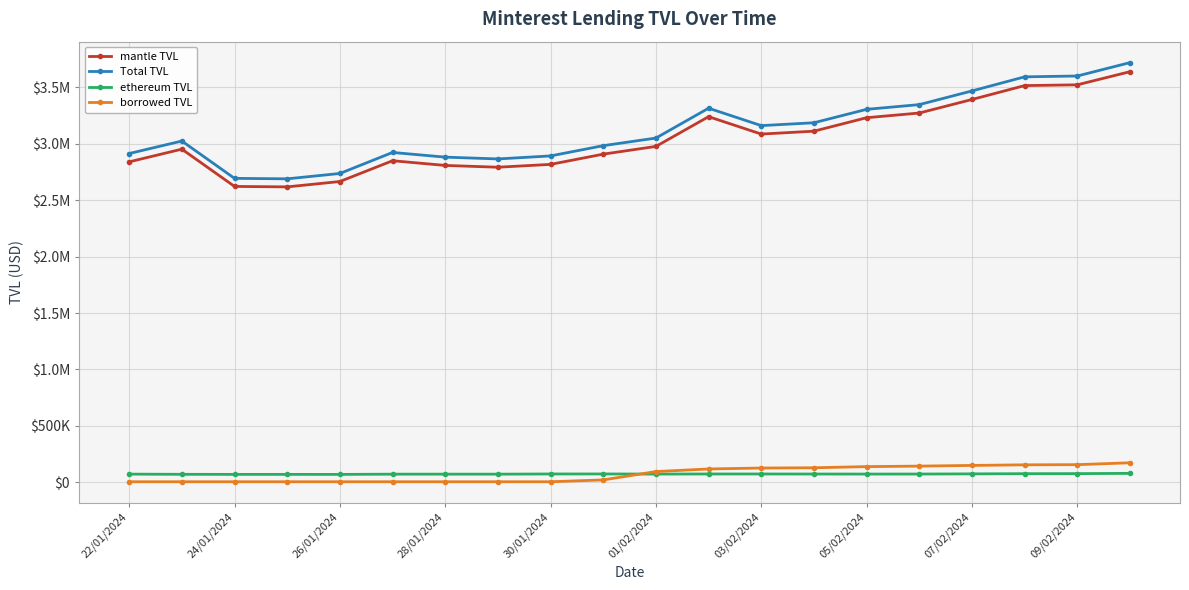

Is this an area chart (filled region under the line)?

No